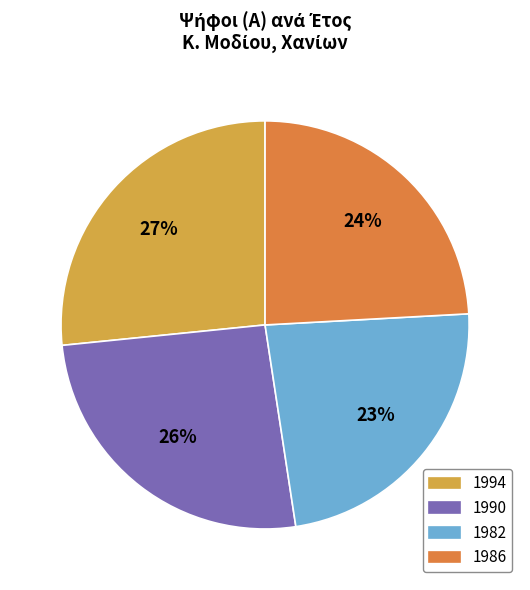

Which slice is the smallest?

1982